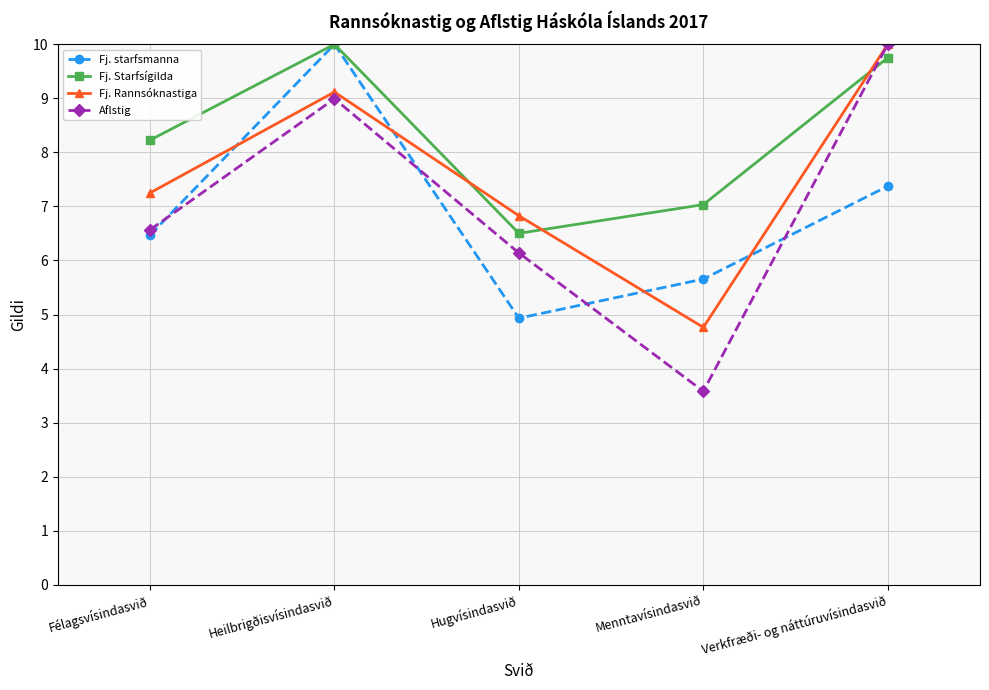

At which category does Fj. Starfsígilda reach its first local peak?

Heilbrigðisvísindasvið